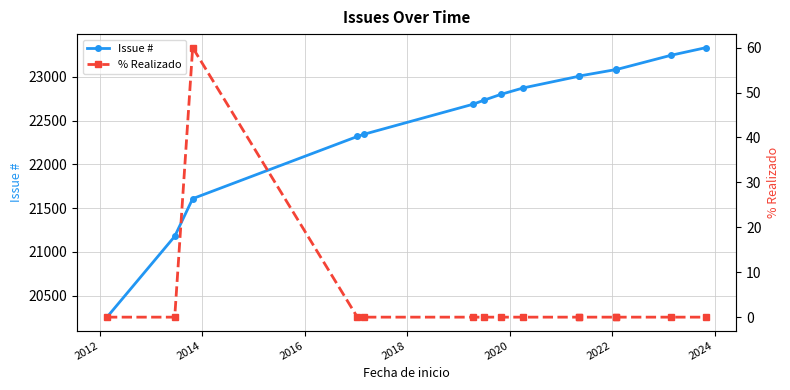

How many lines are shown in the chart?

2